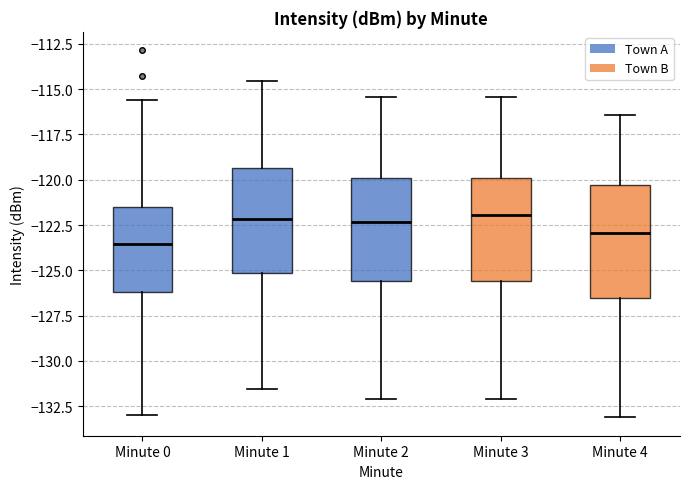

Reading left to right, read every box against the y-axis: the position of its median line, the range the box covers, and the ends of its whiskers. The values are not printed on the chart, so give them approximately, as read against the axis.

Minute 0: median -123.5, box -126.0 to -121.5, whiskers -133.0 to -115.5
Minute 1: median -122.0, box -125.0 to -119.5, whiskers -131.5 to -114.5
Minute 2: median -122.5, box -125.5 to -120.0, whiskers -132.0 to -115.5
Minute 3: median -122.0, box -125.5 to -120.0, whiskers -132.0 to -115.5
Minute 4: median -123.0, box -126.5 to -120.5, whiskers -133.0 to -116.5